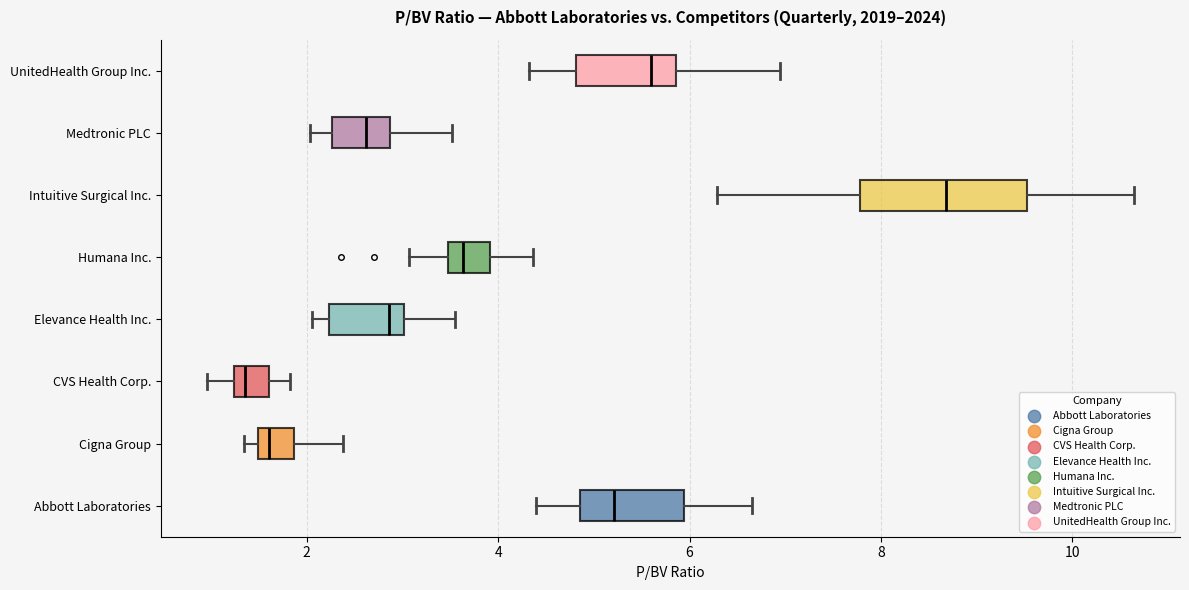

Where does the median line of the box for Intuitive Surgical Inc. sit on the x-axis? The values are not printed on the chart, so give them approximately, as read against the axis.

8.6